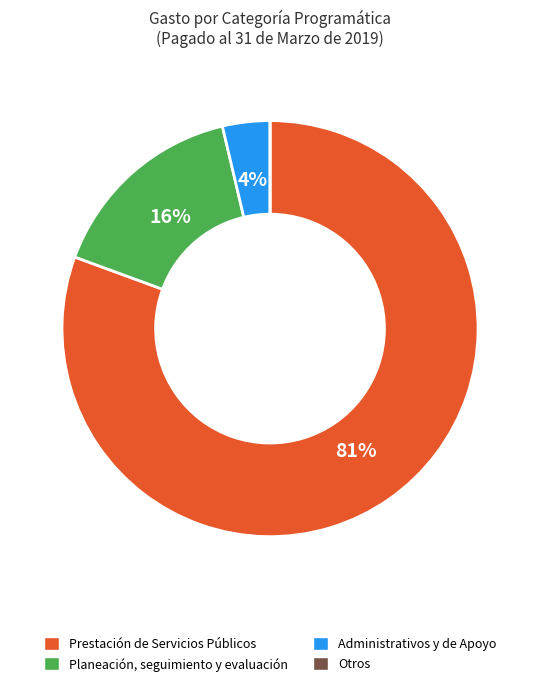

To the nearest percent, what is the combined percentage of Planeación, seguimiento y evaluación and Prestación de Servicios Públicos?

96%